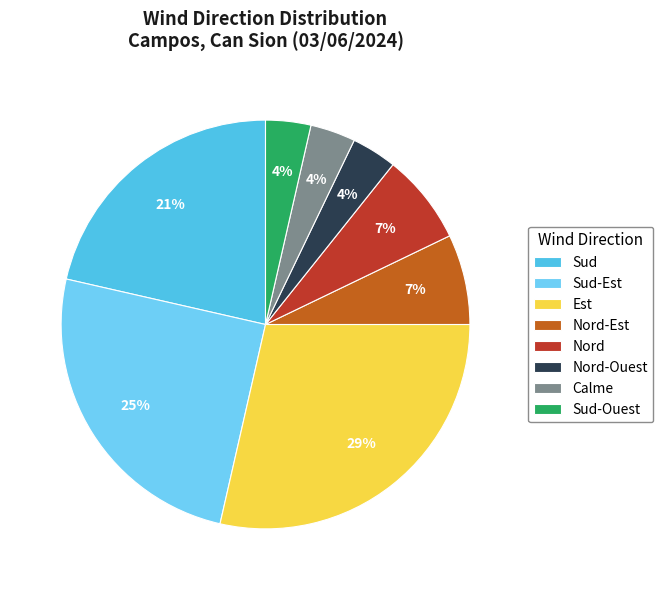

True or false: Sud accounts for 16% of the total.

False